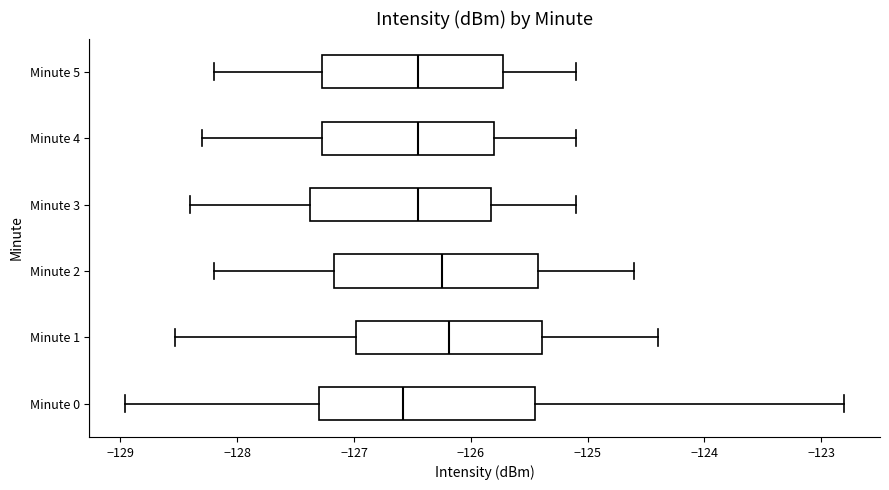

Where is the left edge of the box for Minute 2 on the x-axis? The values are not printed on the chart, so give them approximately, as read against the axis.

-127.2